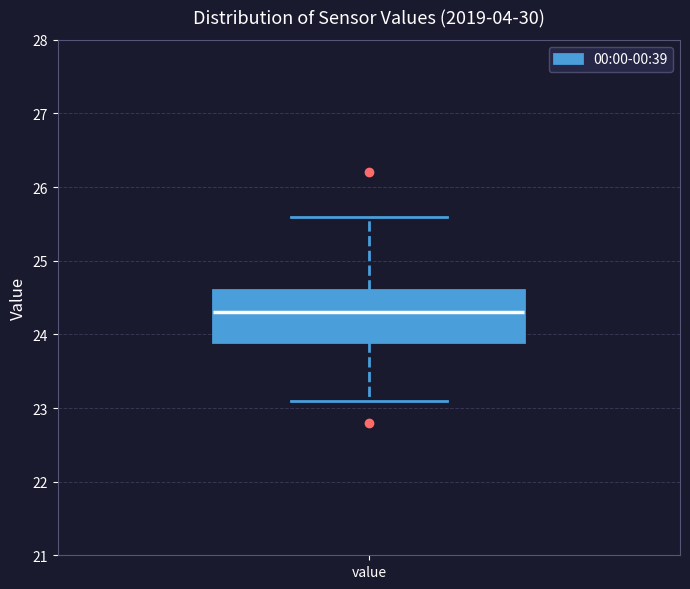

Where does the median line of the box for value sit on the y-axis? The values are not printed on the chart, so give them approximately, as read against the axis.

24.3